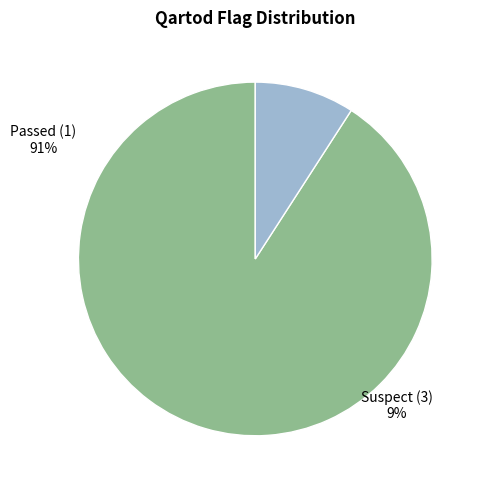

The Suspect (3) slice represents 87% of the pie. True or false?

False